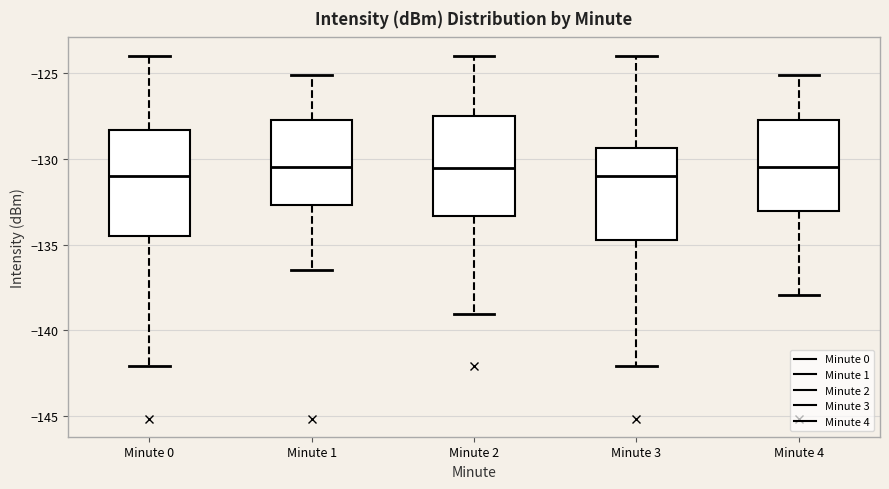

Where is the upper edge of the box for Minute 2 on the y-axis? The values are not printed on the chart, so give them approximately, as read against the axis.

-127.5